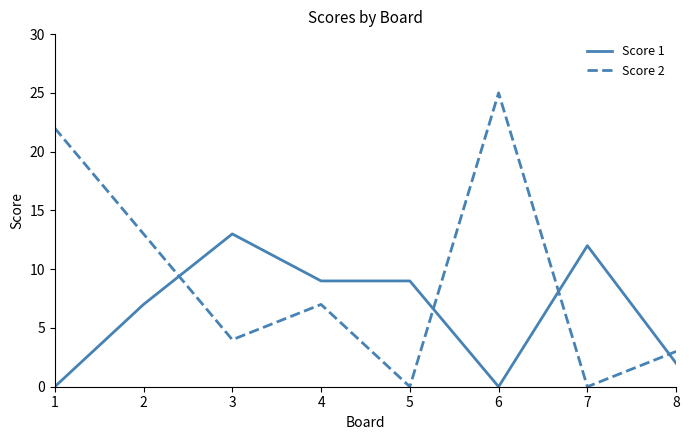

Which series ends up on top after the final intersection of Score 2 and Score 1?

Score 2